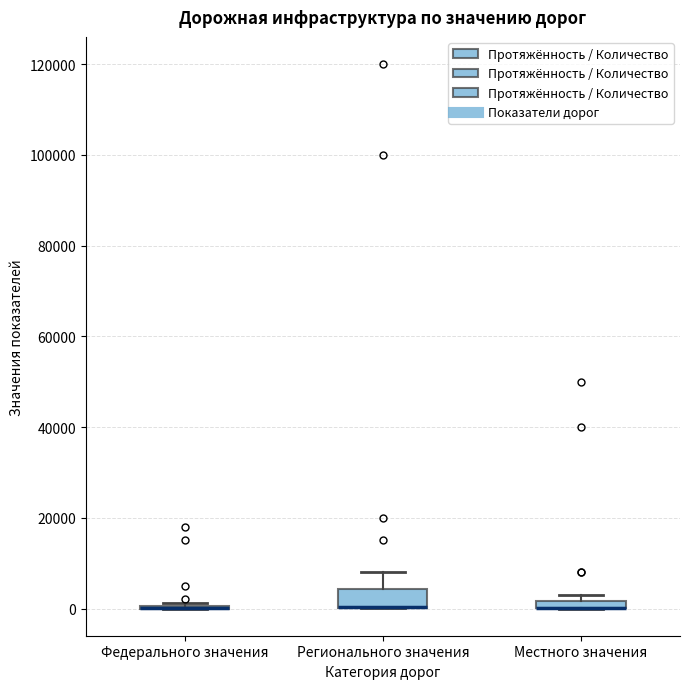

Which box is the tallest, from its lower edge to its upper edge?

Регионального значения